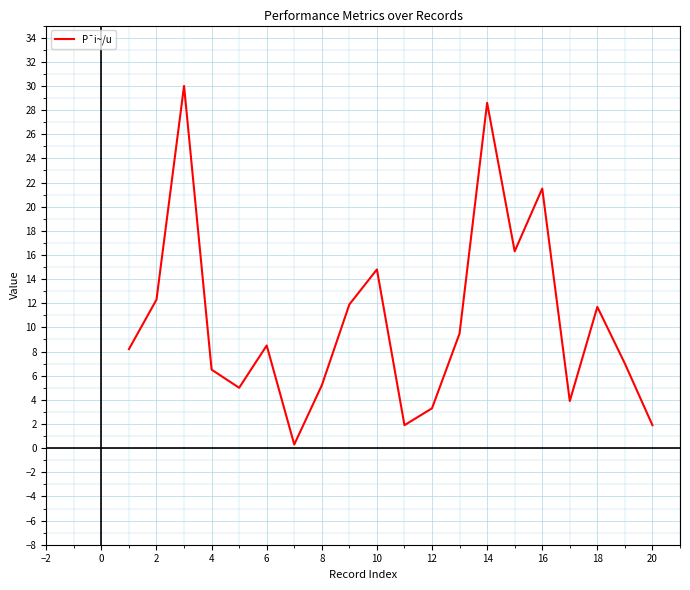

What is the difference between the maximum and minimum values?

29.7